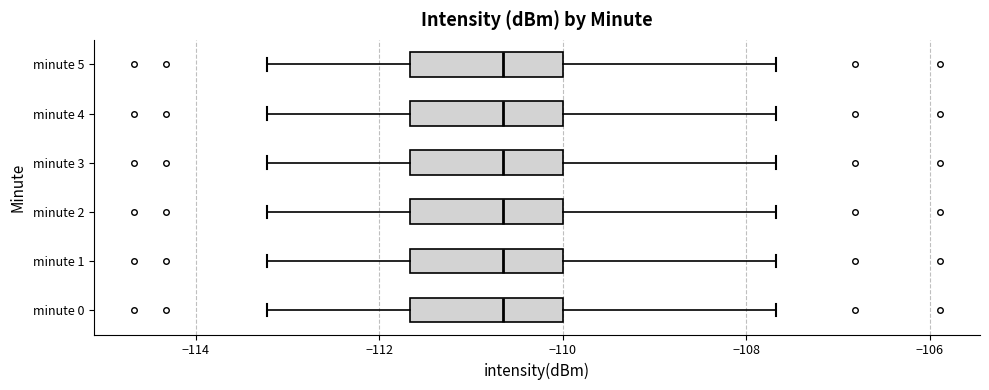

Reading bottom to top, transcribe this box plot: for each box, give where its median line is, the range the box spans, and where its two whiskers end, as read against the x-axis. The values are not printed on the chart, so give them approximately, as read against the axis.

minute 0: median -110.6, box -111.6 to -110.0, whiskers -113.2 to -107.6
minute 1: median -110.6, box -111.6 to -110.0, whiskers -113.2 to -107.6
minute 2: median -110.6, box -111.6 to -110.0, whiskers -113.2 to -107.6
minute 3: median -110.6, box -111.6 to -110.0, whiskers -113.2 to -107.6
minute 4: median -110.6, box -111.6 to -110.0, whiskers -113.2 to -107.6
minute 5: median -110.6, box -111.6 to -110.0, whiskers -113.2 to -107.6